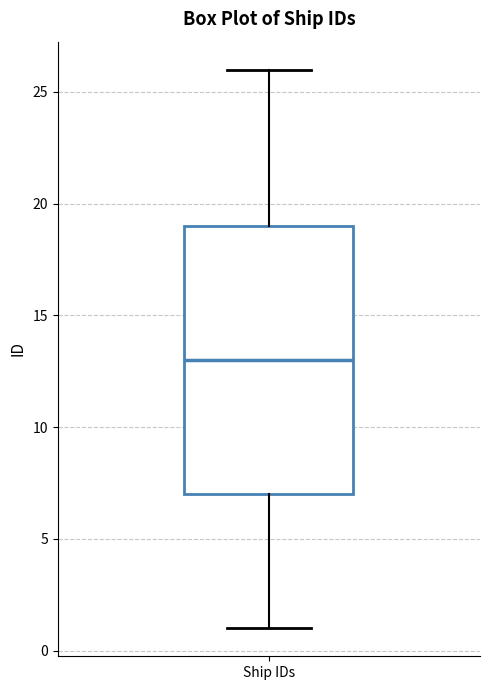

Read this box plot against the y-axis: the position of the median line, the range covered by the box, and the ends of both whiskers. The values are not printed on the chart, so give them approximately, as read against the axis.

median 13, box 7 to 19, whiskers 1 to 26